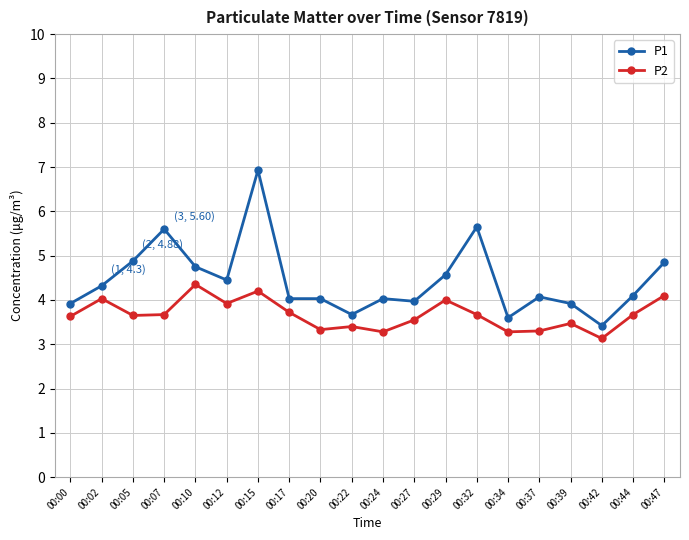

Which category has the highest value in the P1 series?

00:15